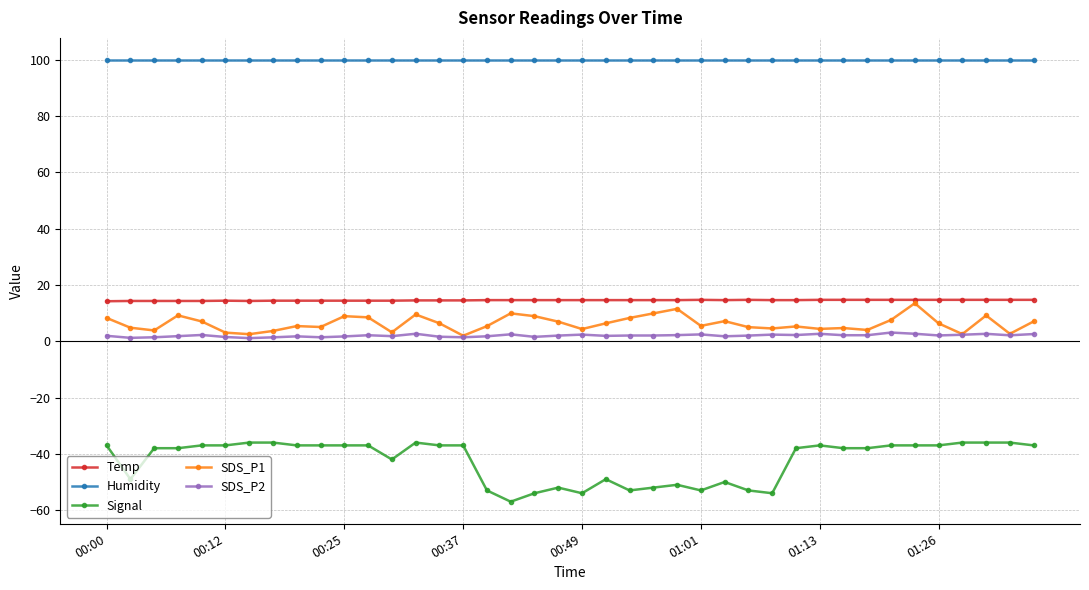

Count the number of data series in this chart.

5